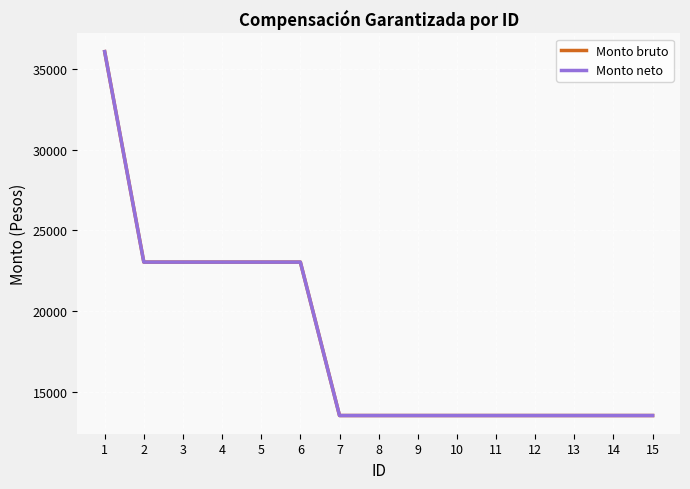

List the labels in order of Monto bruto value, smallest first.

7, 8, 9, 10, 11, 12, 13, 14, 15, 2, 3, 4, 5, 6, 1